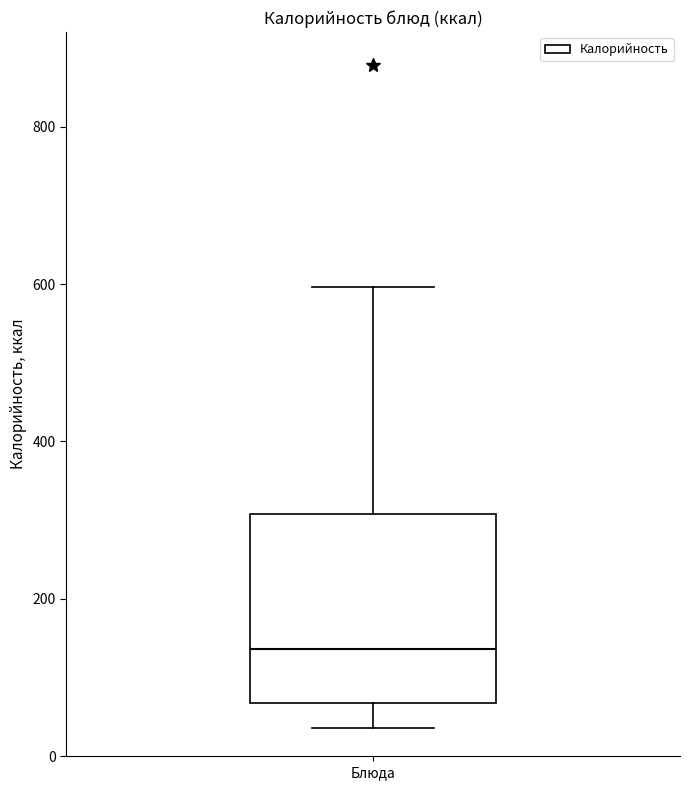

Read this box plot against the y-axis: the position of the median line, the range covered by the box, and the ends of both whiskers. The values are not printed on the chart, so give them approximately, as read against the axis.

median 140, box 60 to 300, whiskers 40 to 600